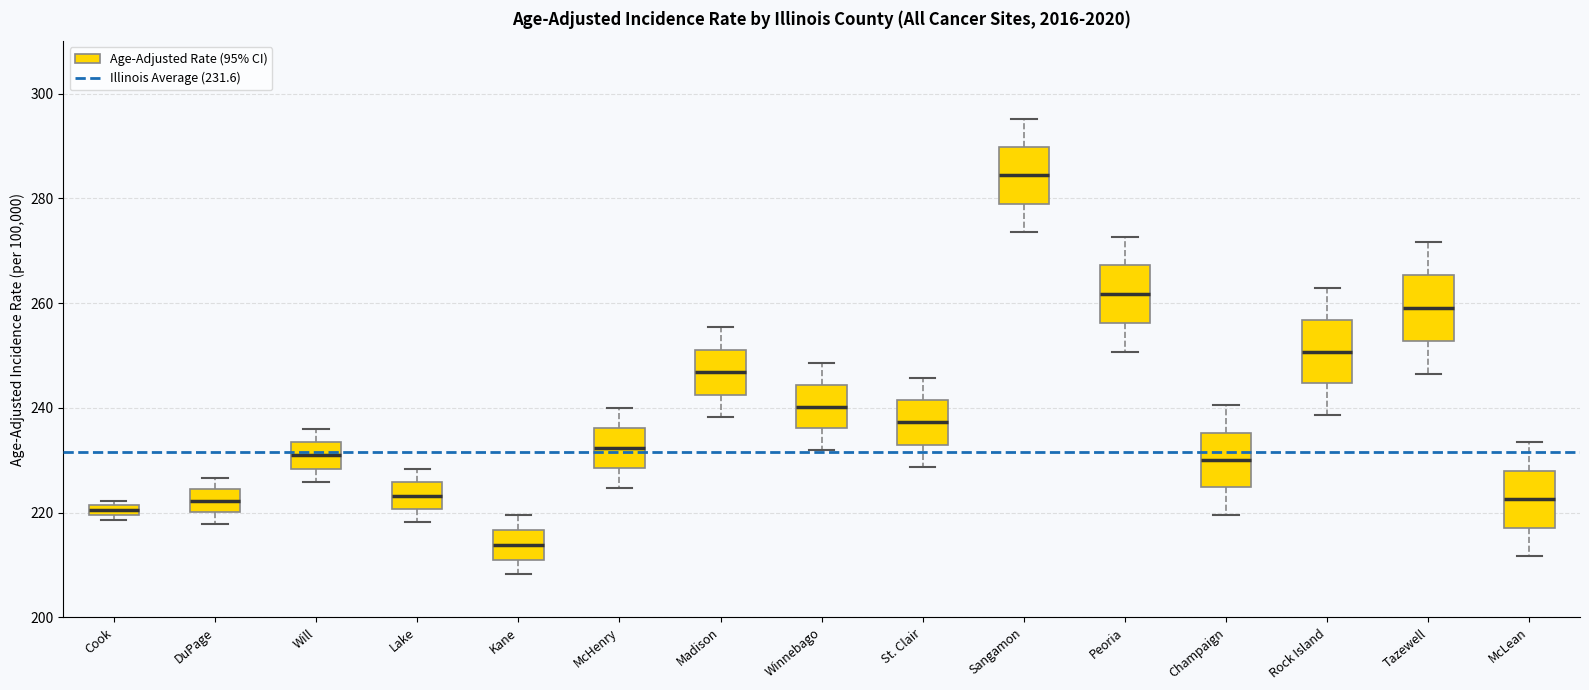

Which box has the highest median line?

Sangamon